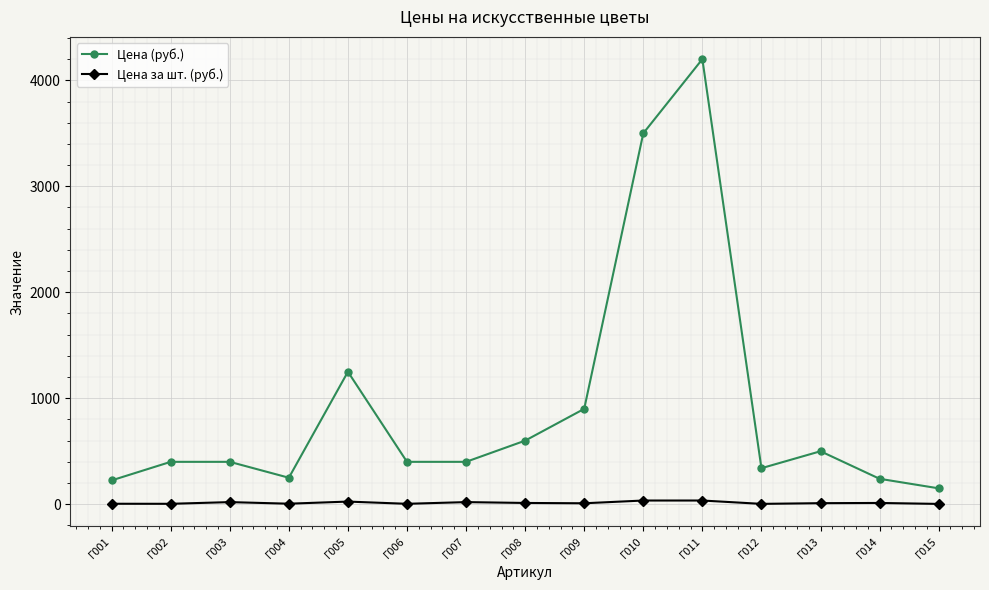

What is the highest value of the Цена (руб.) series?

4200.0